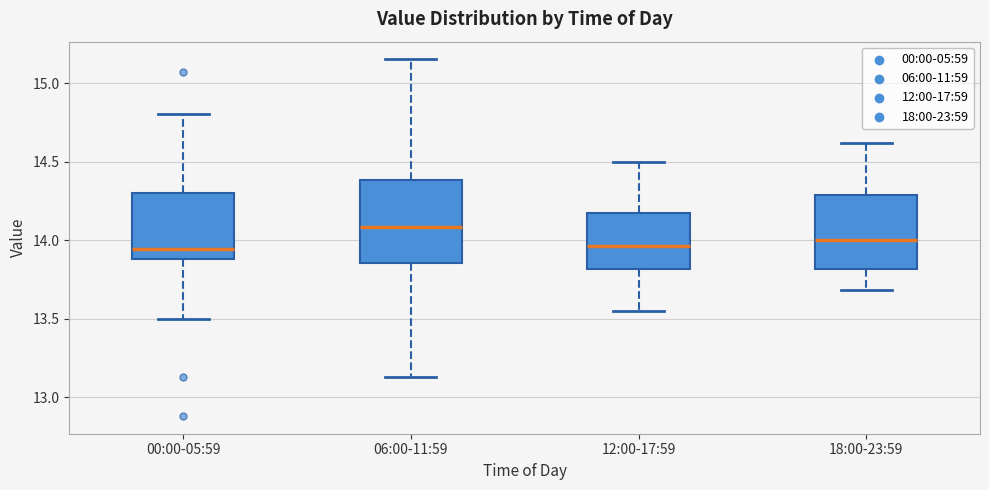

Which box is the tallest, from its lower edge to its upper edge?

06:00-11:59